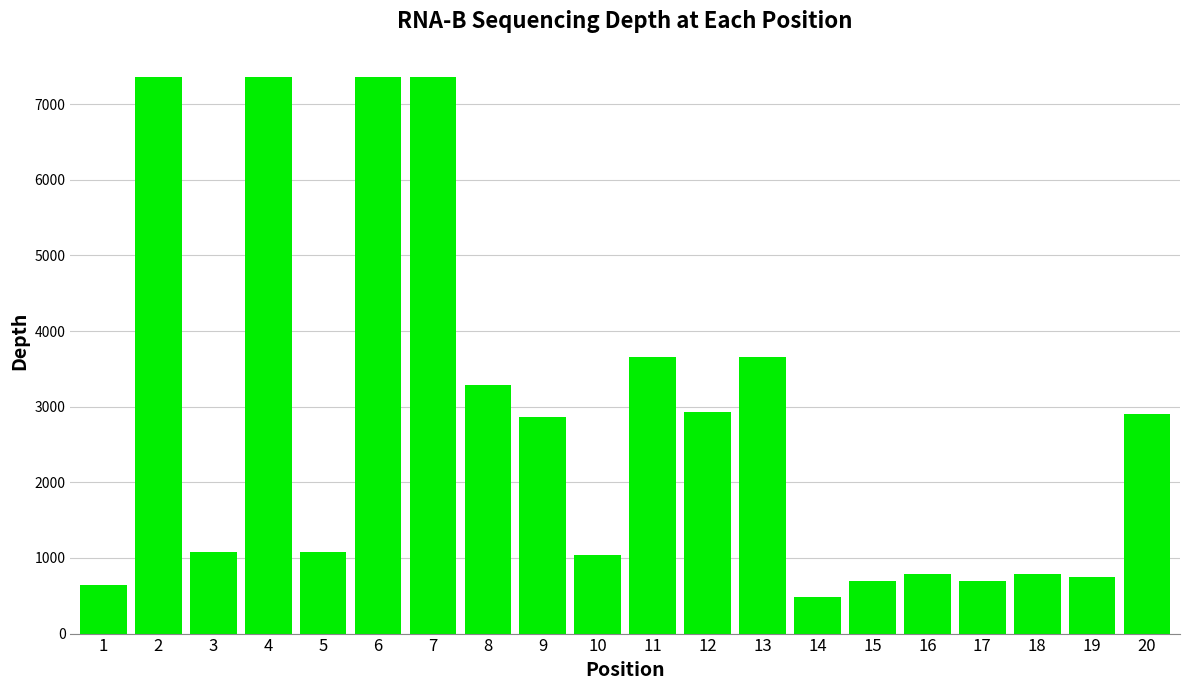

The value at 4 is 7363. True or false?

True